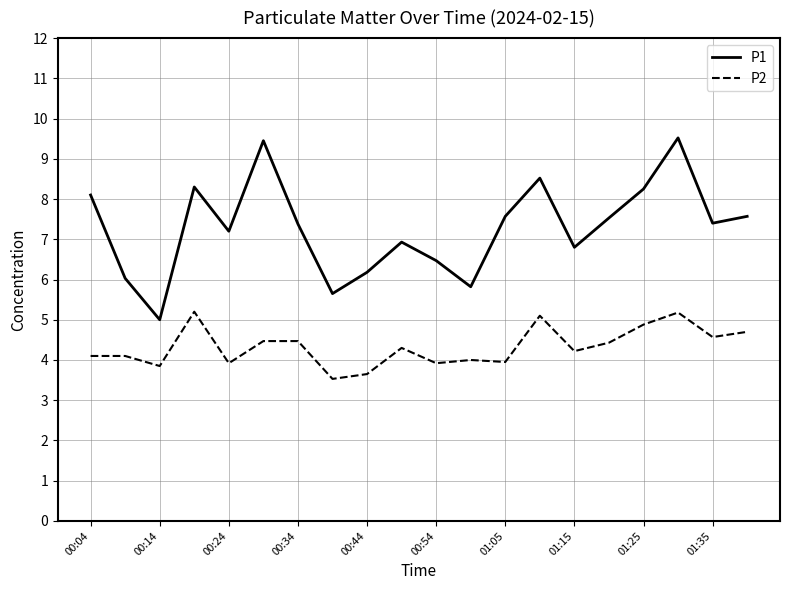

Rank the series by their maximum value, from lowest to highest.

P2, P1